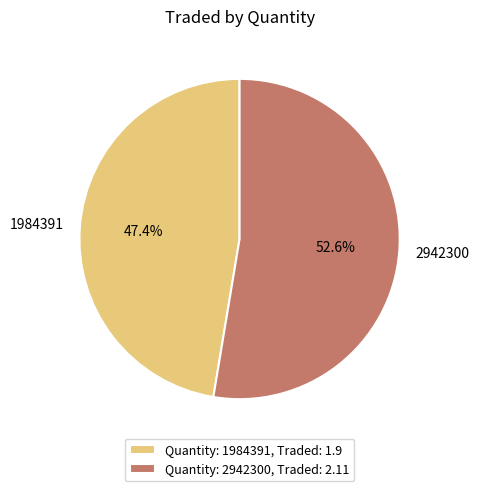

Is it true that 1984391 is 58% of the pie?

False